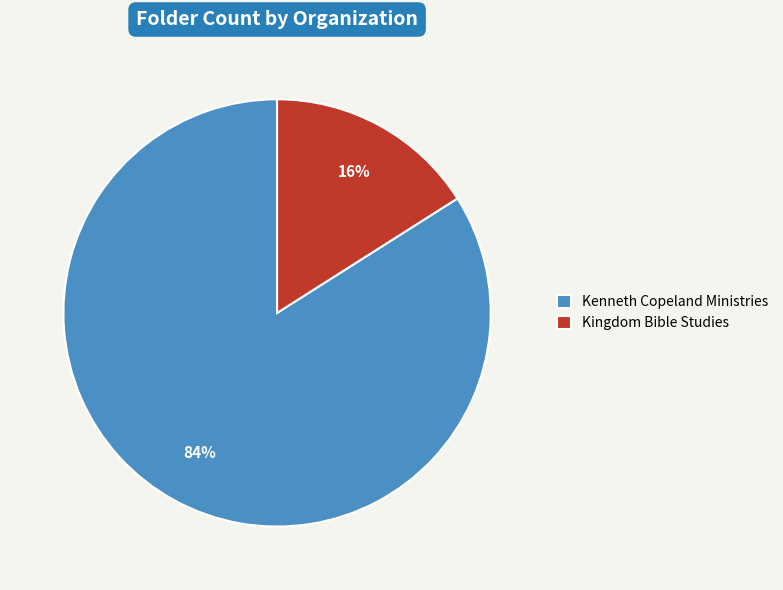

The Kenneth Copeland Ministries slice represents 84% of the pie. True or false?

True